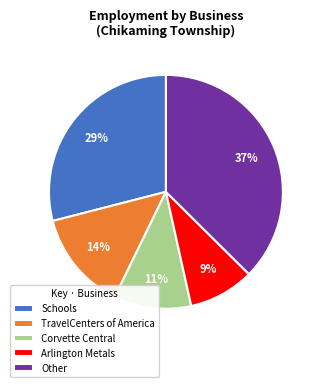

Do Schools and TravelCenters of America together represent more than half of the pie?

No